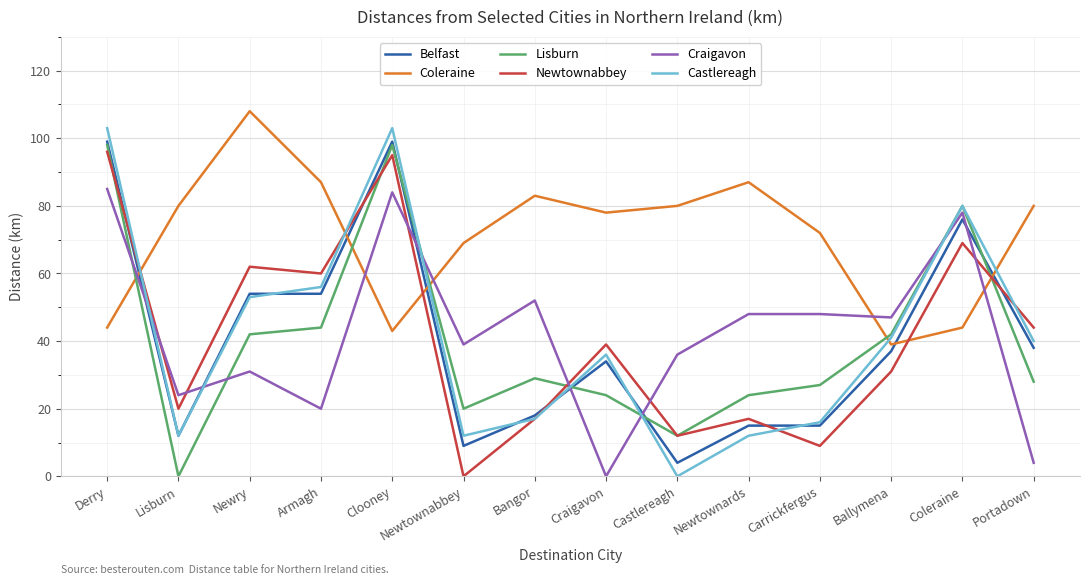

How many values in the Newtownabbey series are below 39?

7